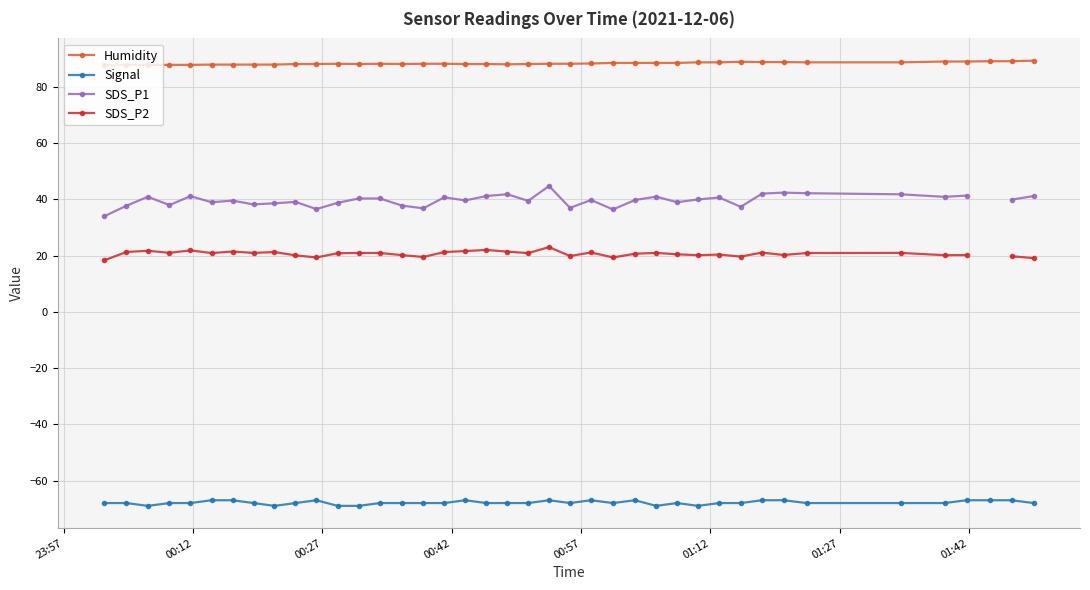

True or false: Humidity and Signal cross at least once.

False